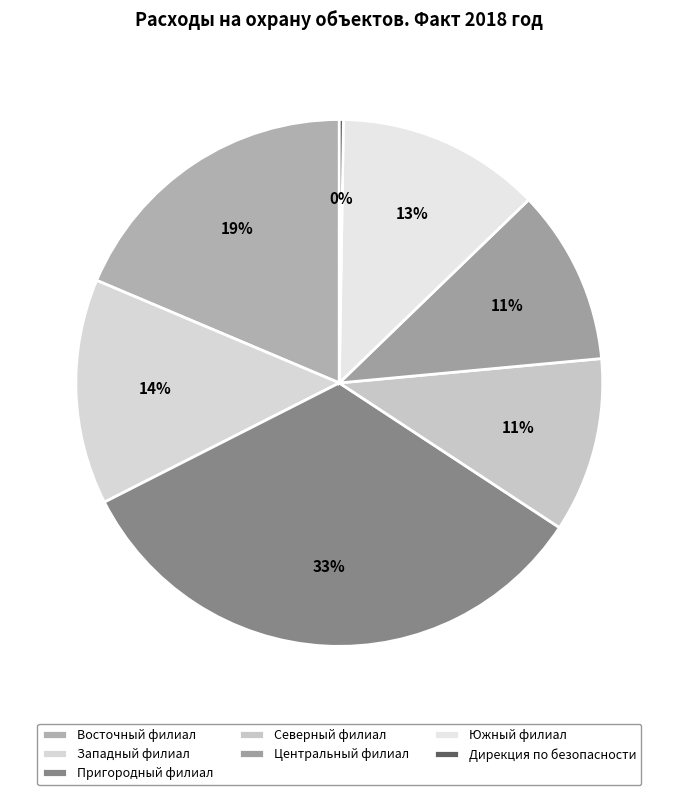

To the nearest percent, what percentage of the pie is Центральный филиал?

11%